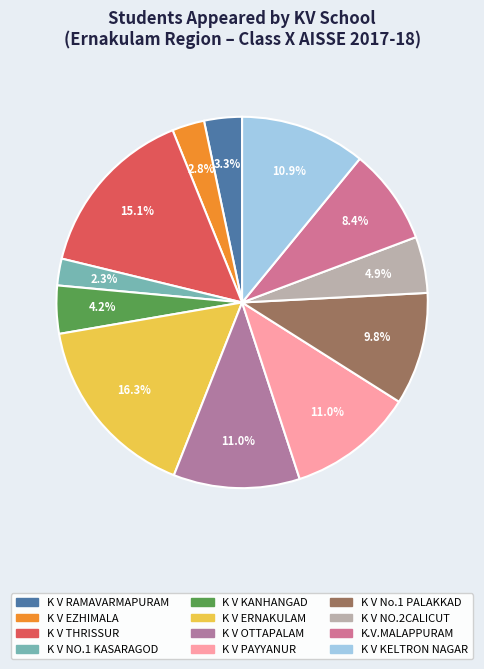

To the nearest percent, what percentage of the pie is K V THRISSUR?

15%